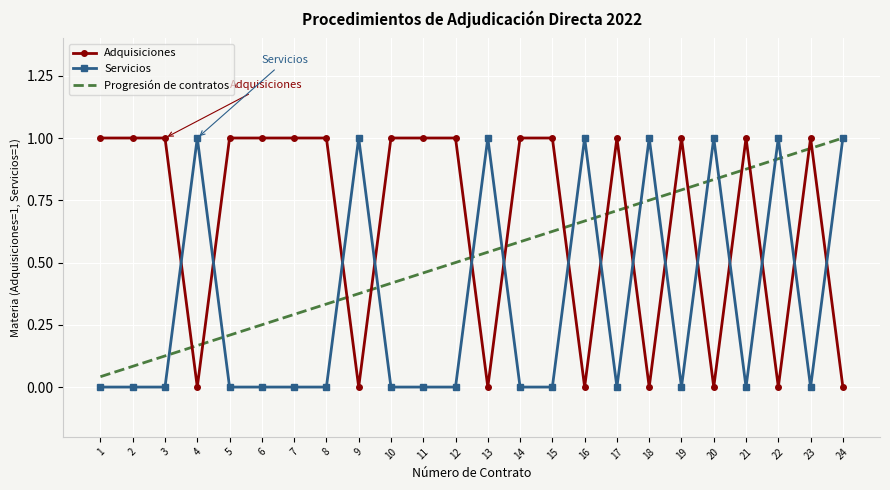

Rank the categories by Progresión de contratos value from lowest to highest.

1, 2, 3, 4, 5, 6, 7, 8, 9, 10, 11, 12, 13, 14, 15, 16, 17, 18, 19, 20, 21, 22, 23, 24